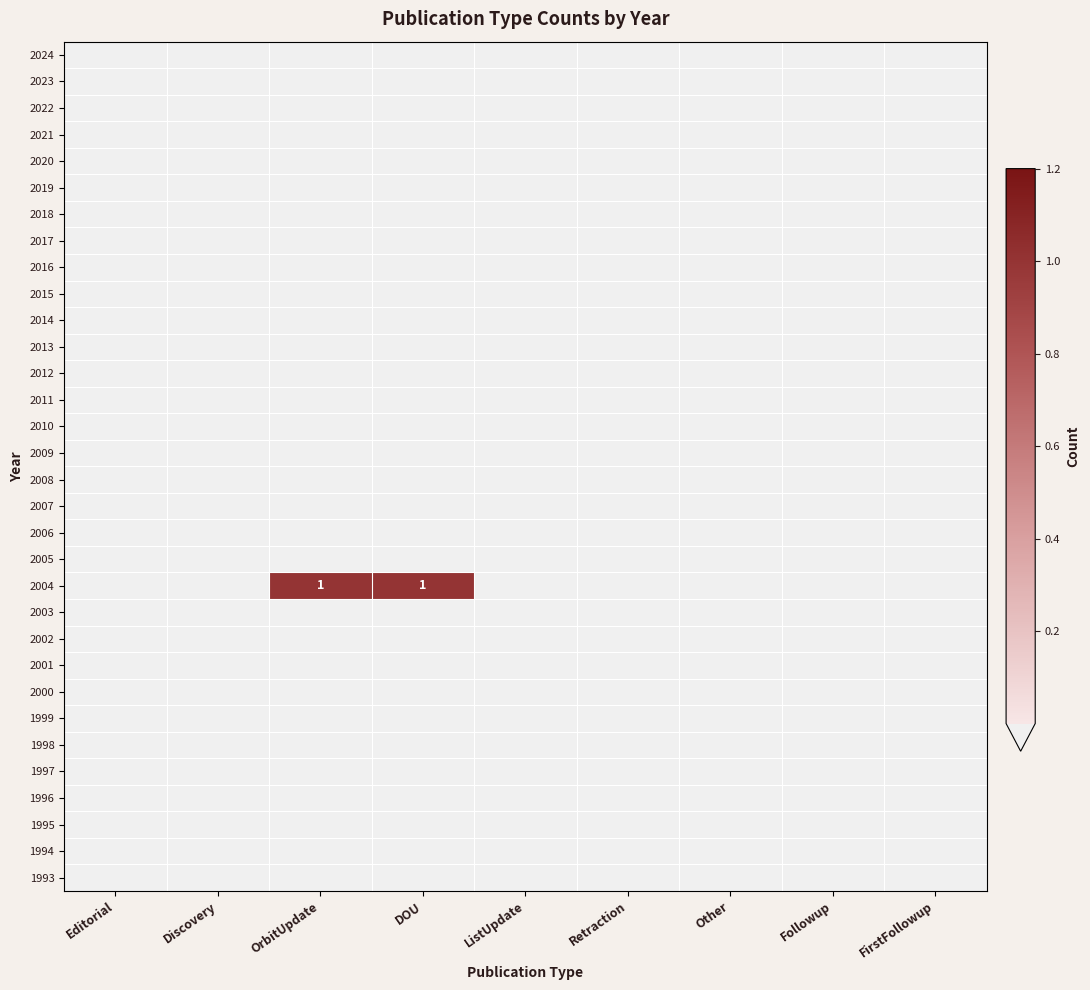

At Other, list the series in order from largest to smallest.

2024, 2023, 2022, 2021, 2020, 2019, 2018, 2017, 2016, 2015, 2014, 2013, 2012, 2011, 2010, 2009, 2008, 2007, 2006, 2005, 2004, 2003, 2002, 2001, 2000, 1999, 1998, 1997, 1996, 1995, 1994, 1993